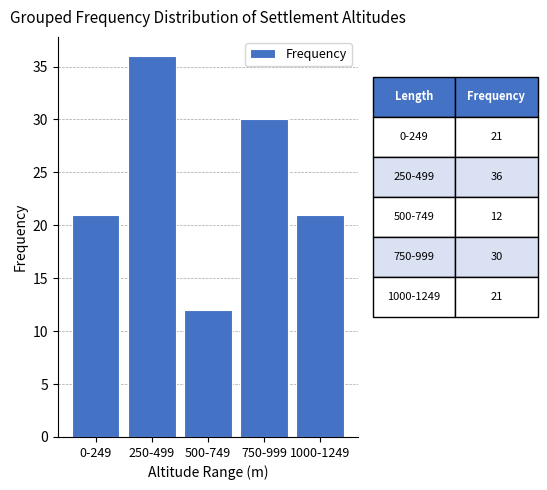

Reading left to right, what are all the values shown in this chart?

0-249=21	250-499=36	500-749=12	750-999=30	1000-1249=21